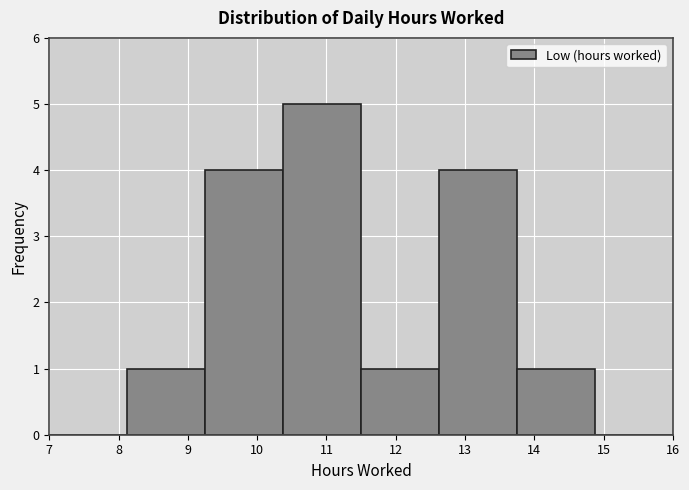

Reading left to right, transcribe this chart: for each bar, give the range it covers on the x-axis and its height. Neither the bar edges nor the heights are printed on the chart, so give them approximately, as read against the axes.

7.0 to 8.1: 0
8.1 to 9.3: 1
9.3 to 10.4: 4
10.4 to 11.5: 5
11.5 to 12.6: 1
12.6 to 13.8: 4
13.8 to 14.9: 1
14.9 to 16.0: 0